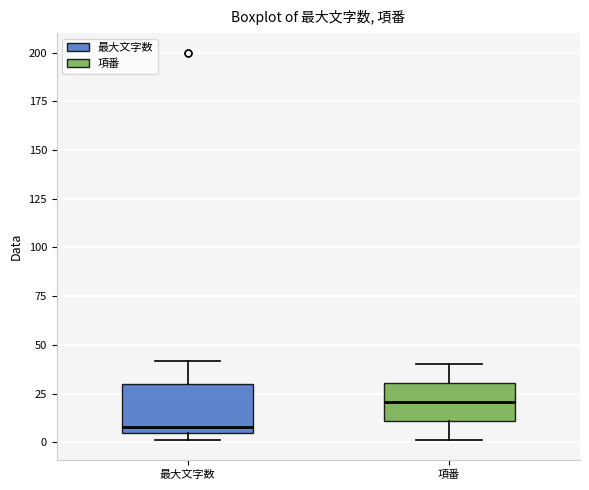

Reading left to right, transcribe this box plot: for each box, give where its median line is, the range the box spans, and where its two whiskers end, as read against the y-axis. The values are not printed on the chart, so give them approximately, as read against the axis.

最大文字数: median 10, box 5 to 30, whiskers 0 to 40
項番: median 20, box 10 to 30, whiskers 0 to 40